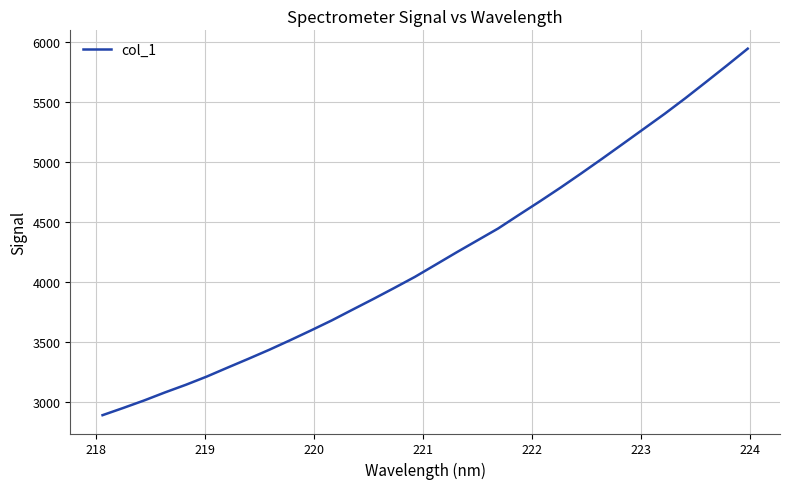

What is the difference between the maximum and minimum values?

3061.0